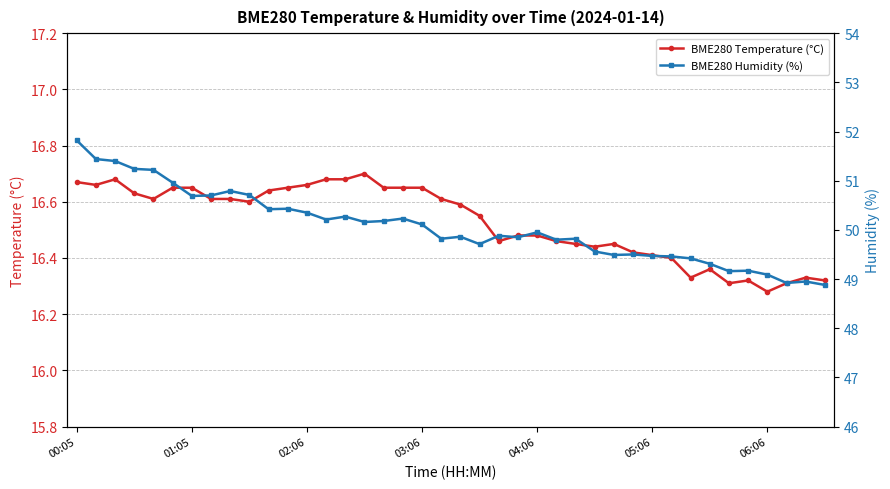

True or false: BME280 Temperature (°C) has more than 2 interior local peaks.

True